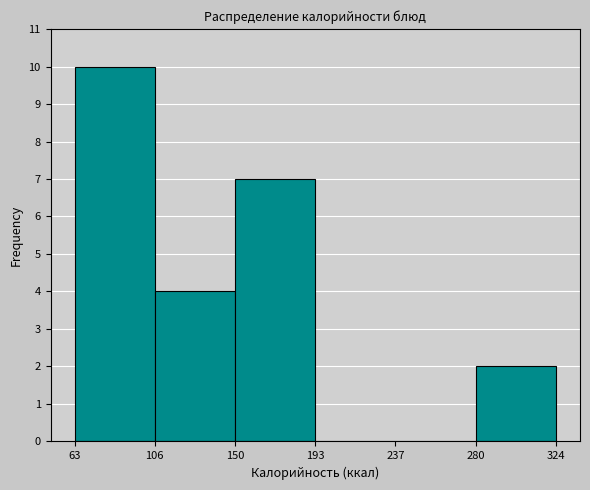

What is the height of the bar covering 150 to 193 on the x-axis? The values are not printed on the chart, so give them approximately, as read against the axis.

7